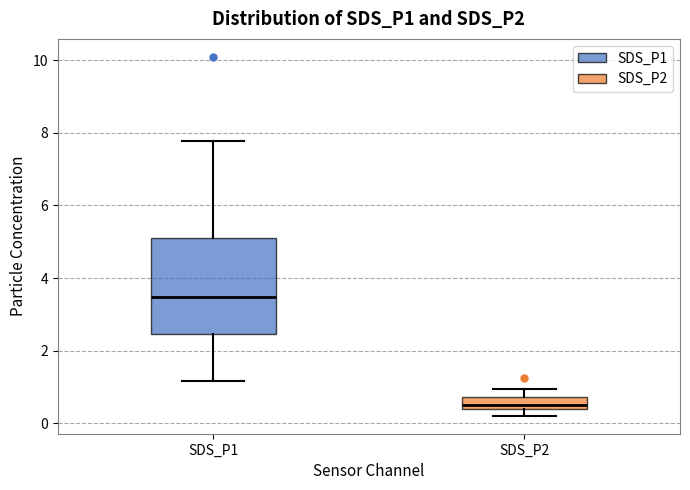

Which box is the tallest, from its lower edge to its upper edge?

SDS_P1